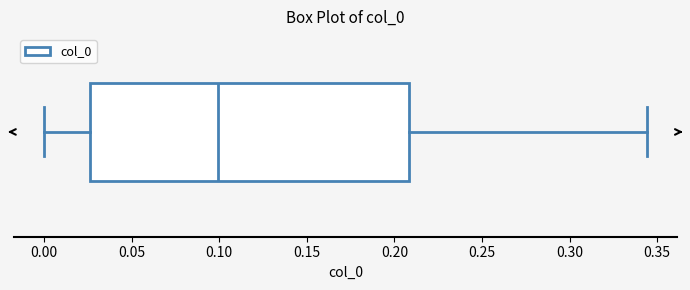

Transcribe this box plot: give where the median line is, the range the box spans, and where the two whiskers end, as read against the x-axis. The values are not printed on the chart, so give them approximately, as read against the axis.

median 0.100, box 0.025 to 0.210, whiskers 0.000 to 0.345